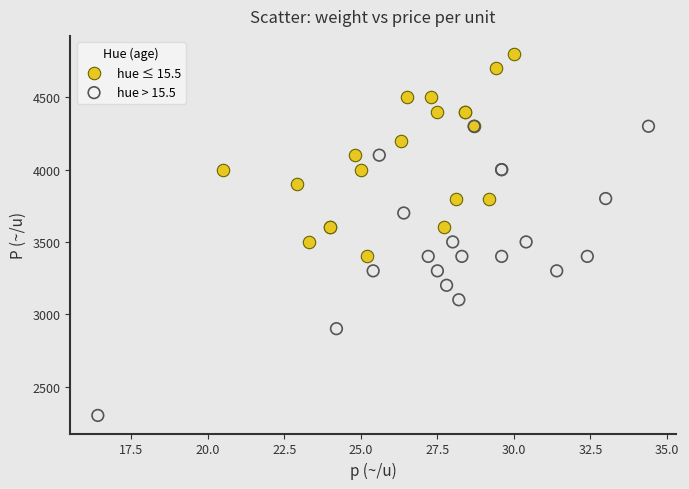

Which series reaches the maximum Y coordinate?

hue ≤ 15.5